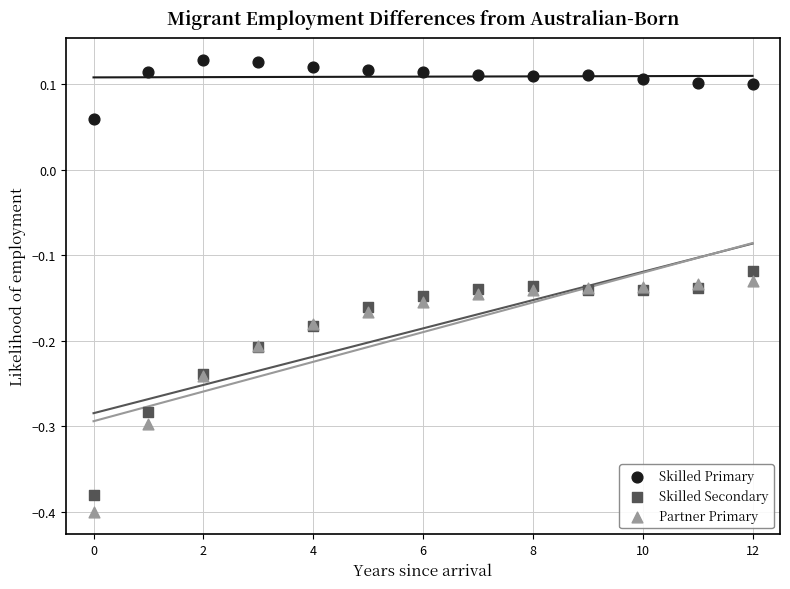

What are all the series names shown in the legend?

Skilled Primary, Skilled Secondary, Partner Primary